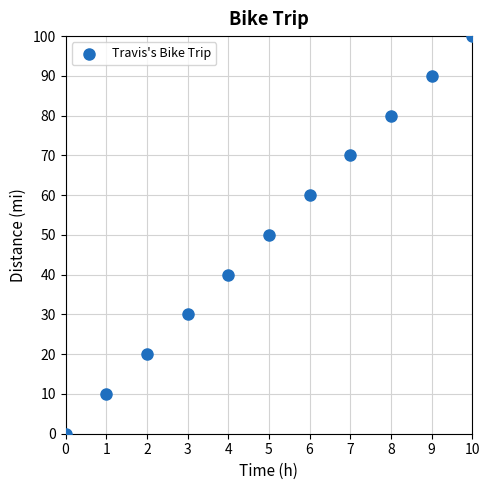

What is the average Y value?

50